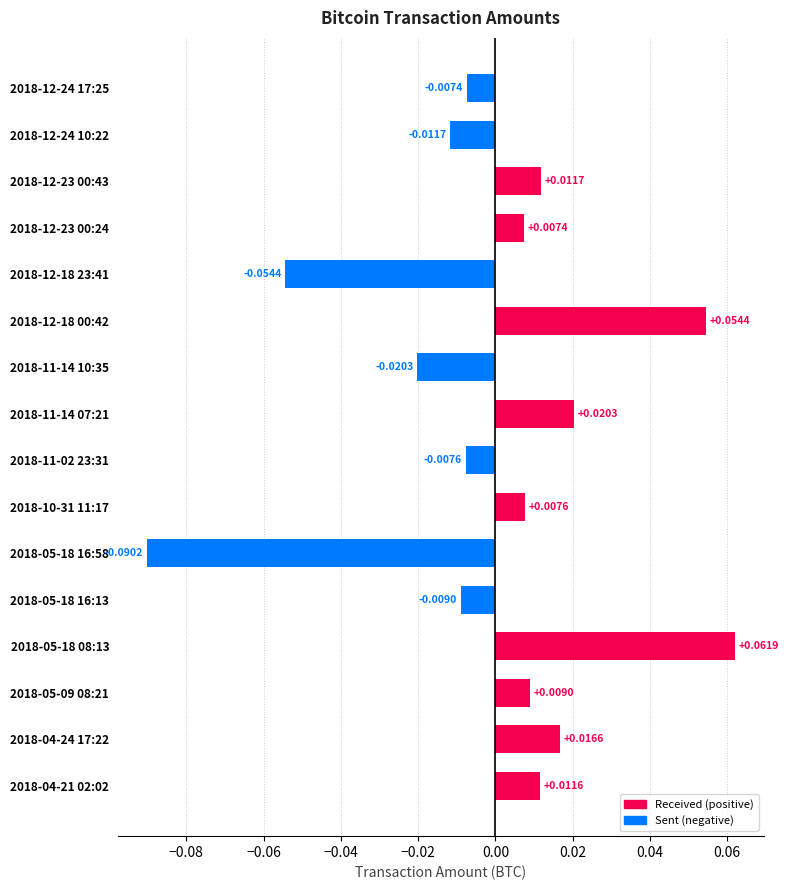

Which label corresponds to the largest value in the chart?

2018-05-18 08:13